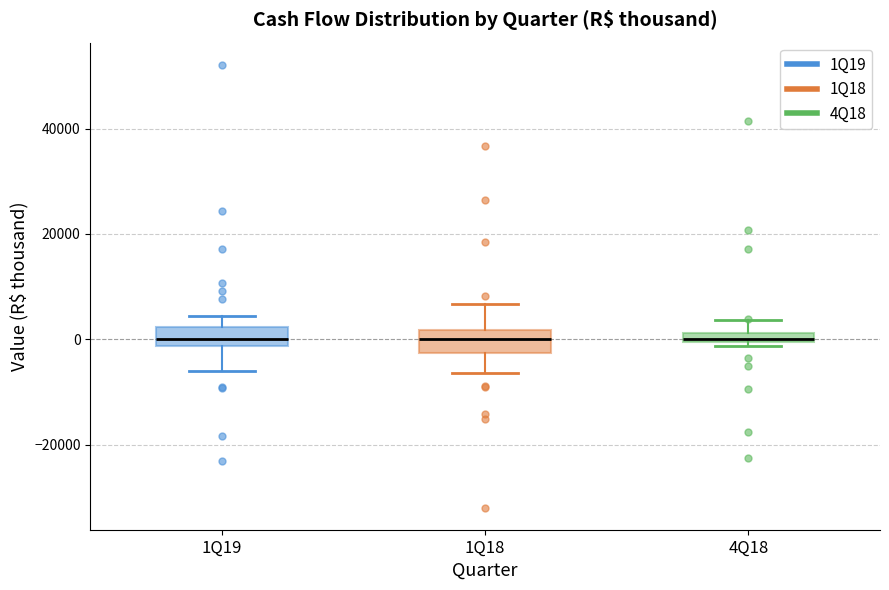

Where is the upper edge of the box for 4Q18 on the y-axis? The values are not printed on the chart, so give them approximately, as read against the axis.

2000